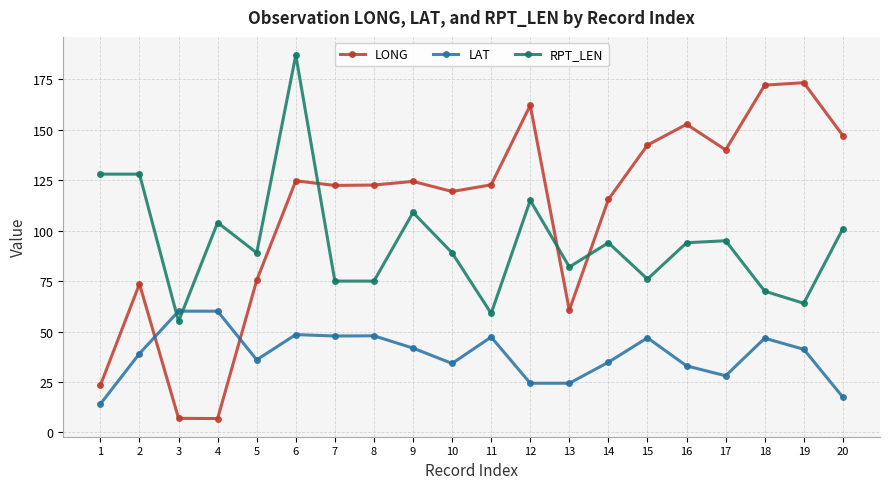

Is it true that LAT equals 47.3 at 11?

True